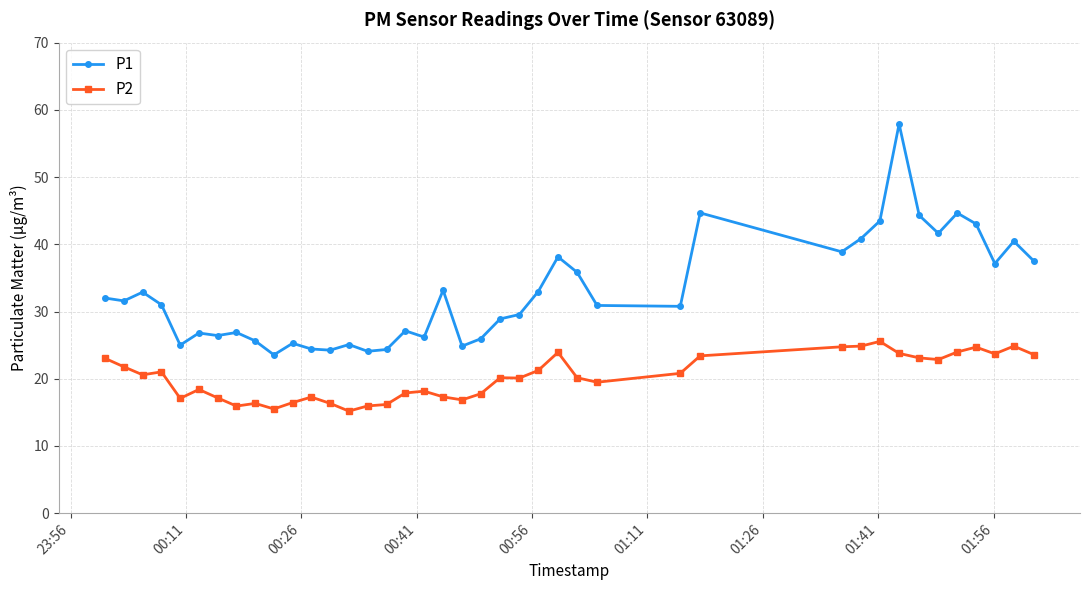

Which series has the widest spread of values?

P1